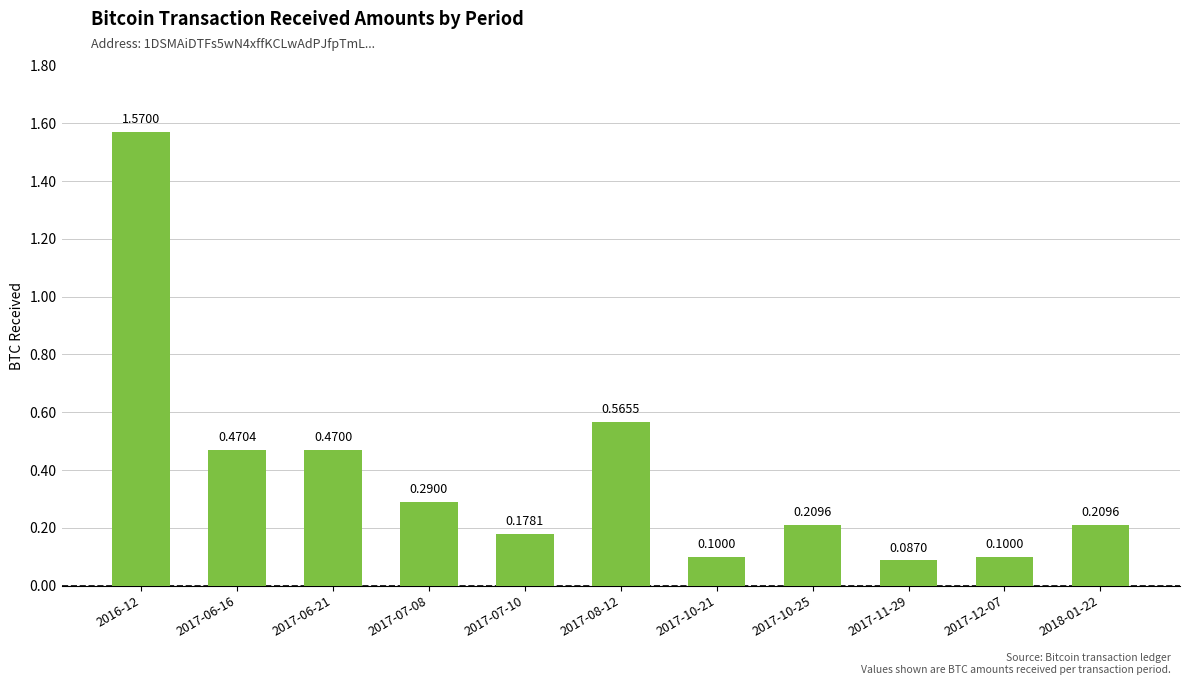

At which category does the chart reach its minimum across all series?

2017-11-29